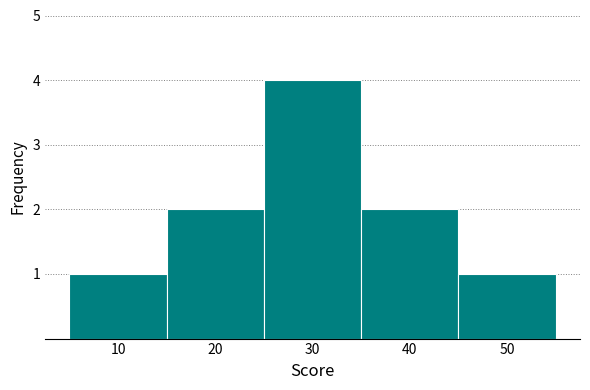

Reading left to right, list every bar in this chart as the range it spans on the x-axis followed by its height. The values are not printed on the chart, so give them approximately, as read against the axis.

5 to 15: 1
15 to 25: 2
25 to 35: 4
35 to 45: 2
45 to 55: 1